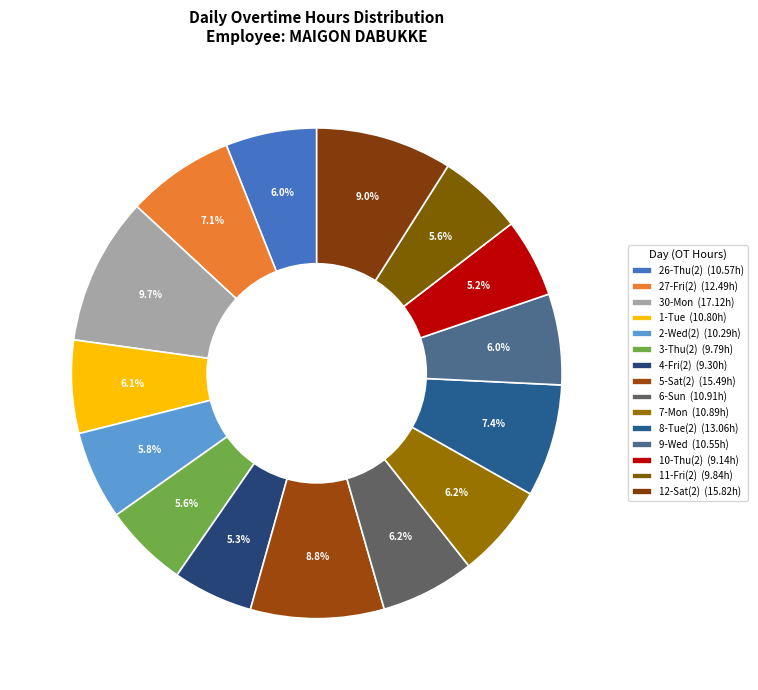

How many slices are in this pie chart?

15